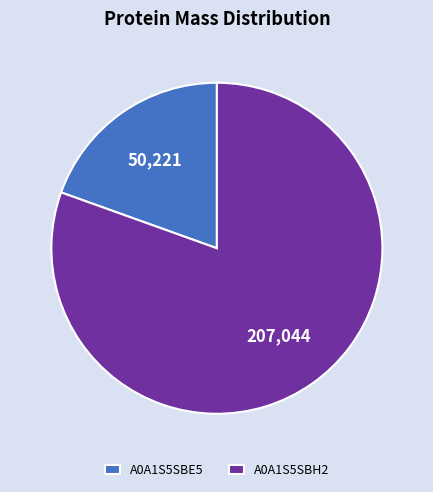

Which slice is the smallest?

A0A1S5SBE5